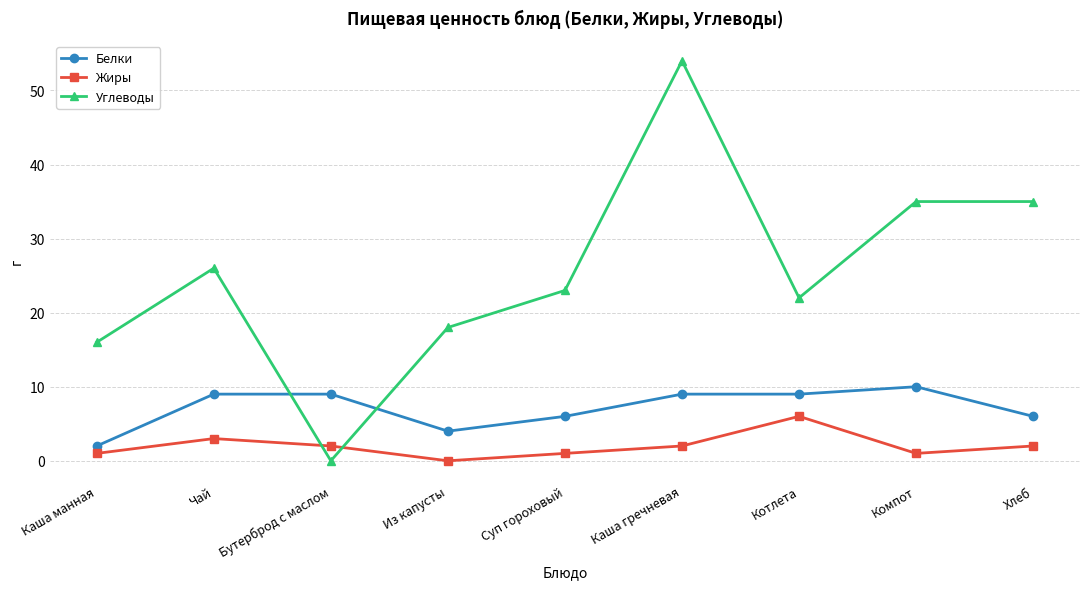

At Каша манная, list the series in order from smallest to largest.

Жиры, Белки, Углеводы